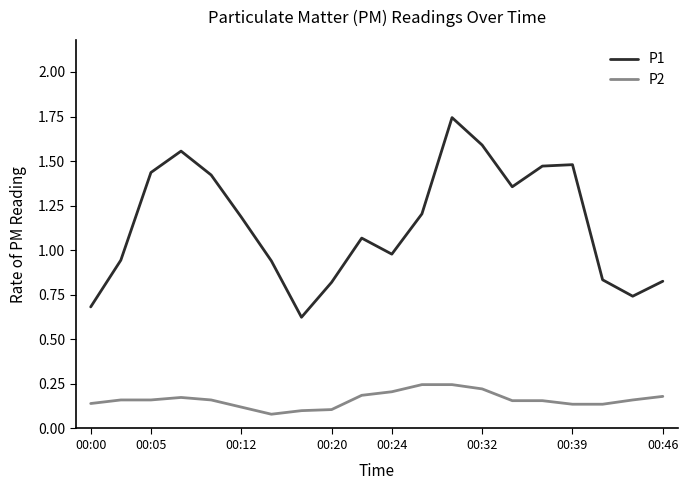

True or false: P2 and P1 cross at least once.

False